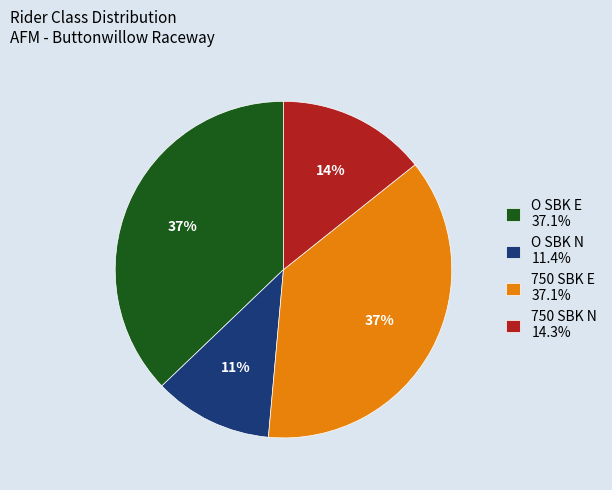

What is the ratio of the value at O SBK N 11.4% to the value at 750 SBK E 37.1%?

0.3